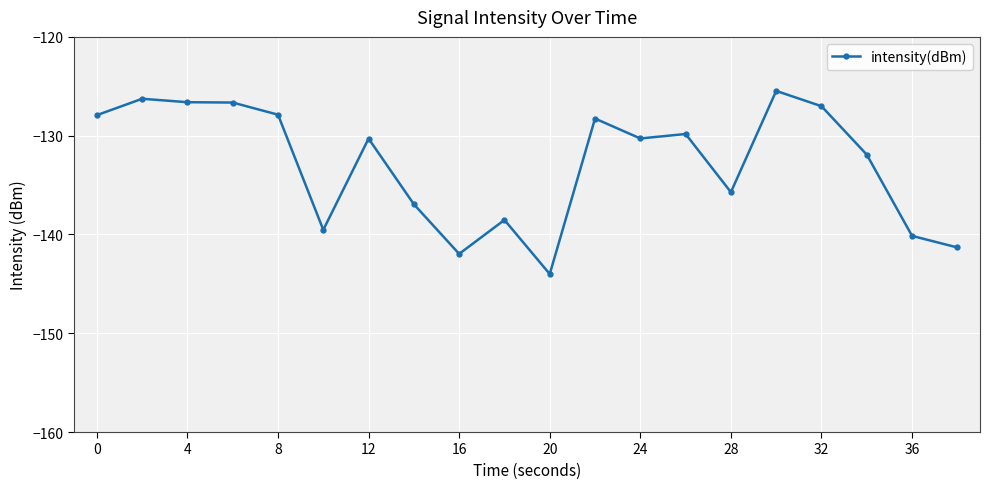

True or false: the data has more than 0 interior local peaks.

True